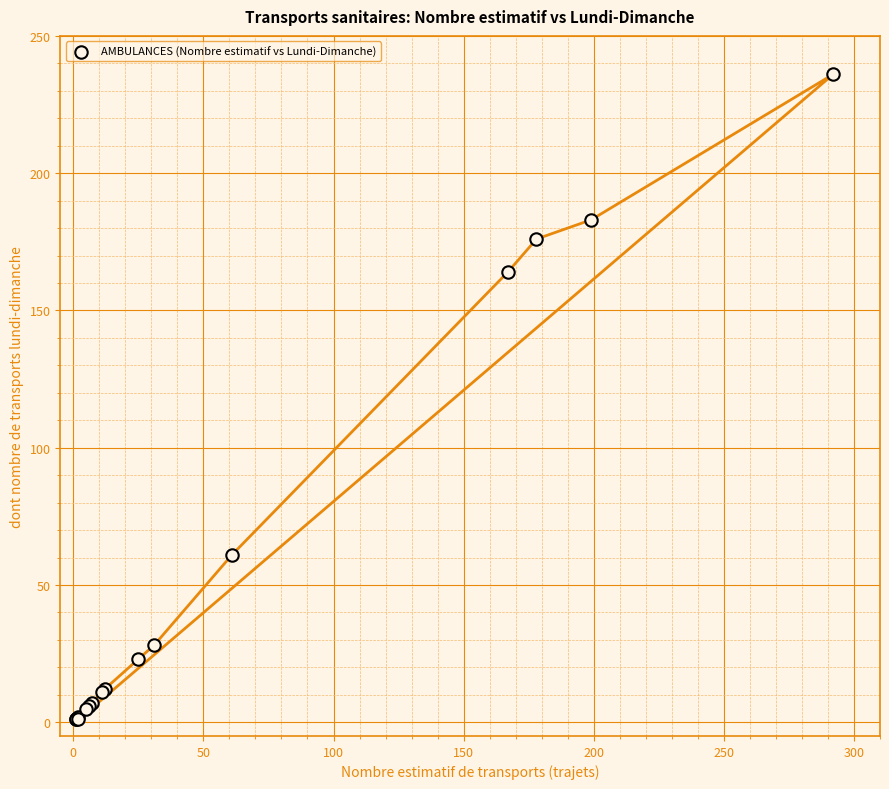

What Y value in the scatter plot is closest to 118?

164